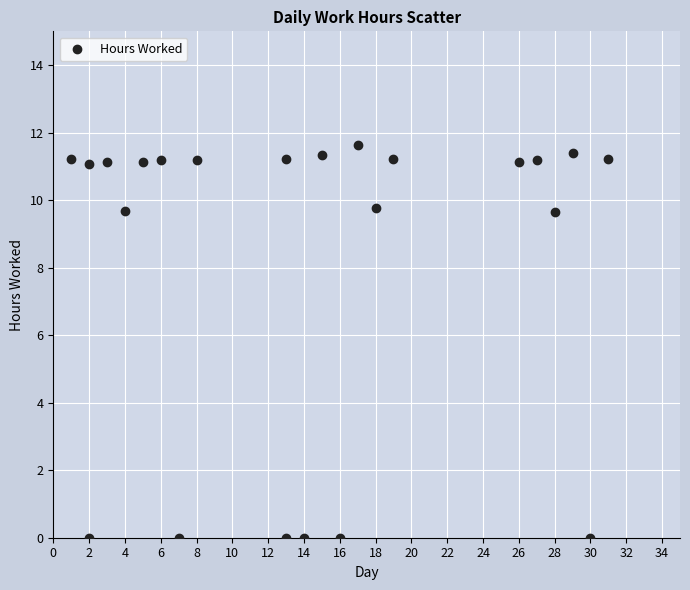

What is the range of X values (max minus min)?

30.0